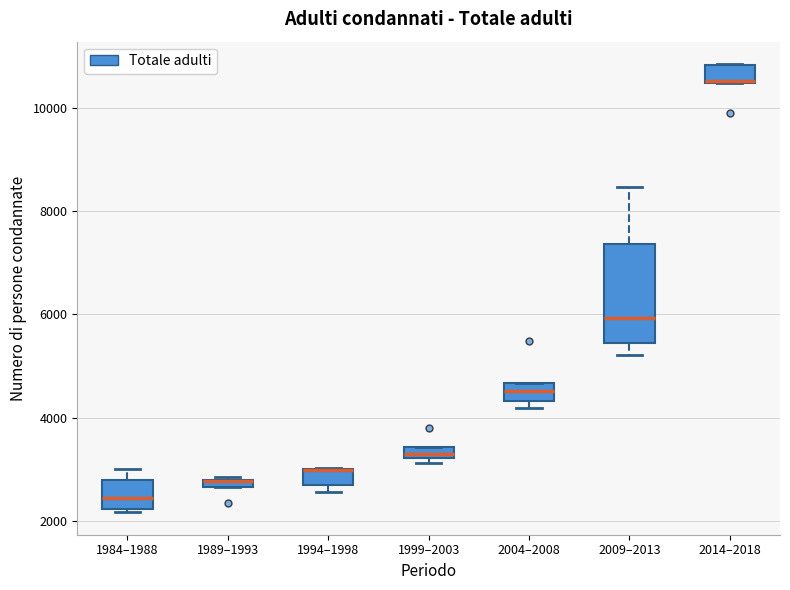

Where is the lower edge of the box for 2014–2018 on the y-axis? The values are not printed on the chart, so give them approximately, as read against the axis.

10400